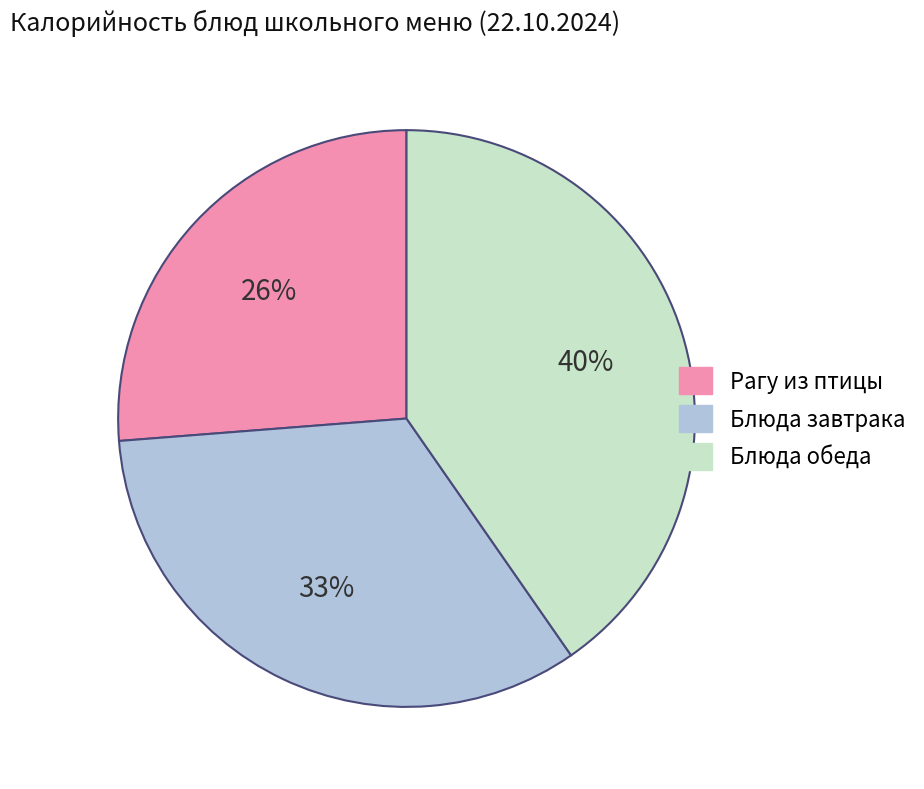

Is there any slice that represents more than half of the pie?

No